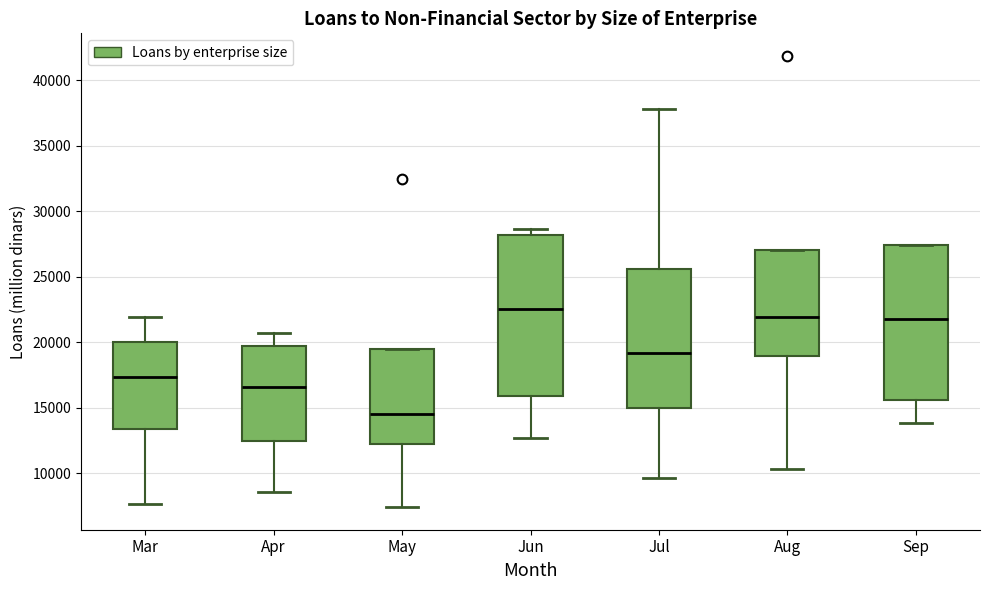

Reading left to right, read every box against the y-axis: the position of its median line, the range the box covers, and the ends of its whiskers. The values are not printed on the chart, so give them approximately, as read against the axis.

Mar: median 17500, box 13500 to 20000, whiskers 7500 to 22000
Apr: median 16500, box 12500 to 19500, whiskers 8500 to 20500
May: median 14500, box 12000 to 19500, whiskers 7500 to 19500
Jun: median 22500, box 16000 to 28000, whiskers 12500 to 28500
Jul: median 19000, box 15000 to 25500, whiskers 9500 to 38000
Aug: median 22000, box 19000 to 27000, whiskers 10500 to 27000
Sep: median 22000, box 15500 to 27500, whiskers 14000 to 27500